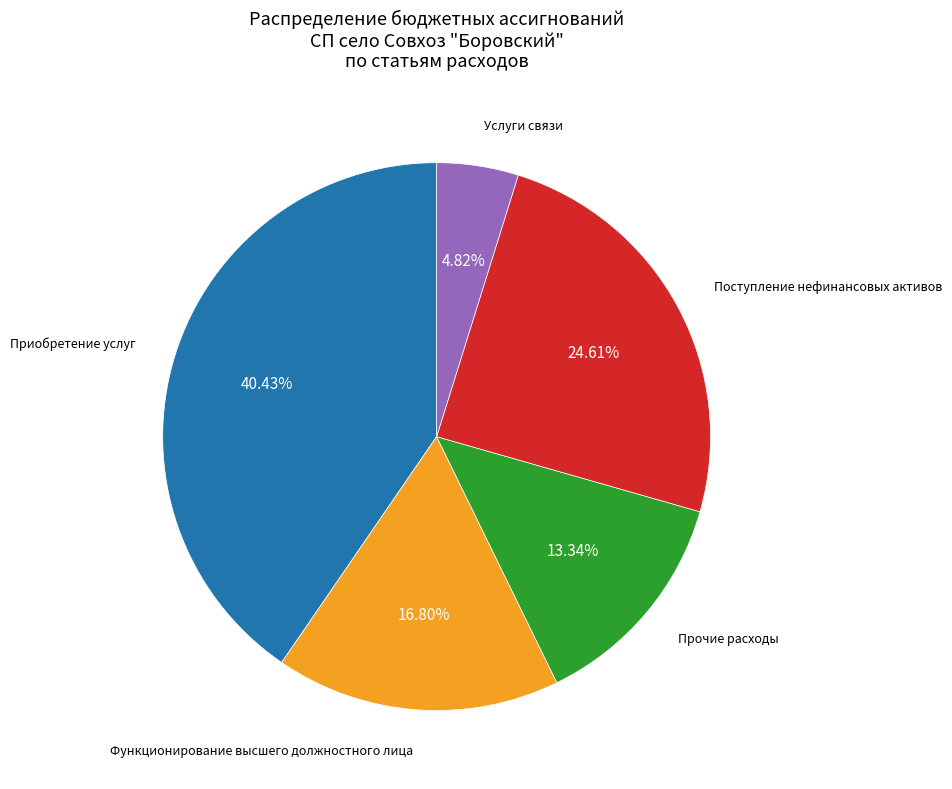

Is there any slice that represents more than half of the pie?

No